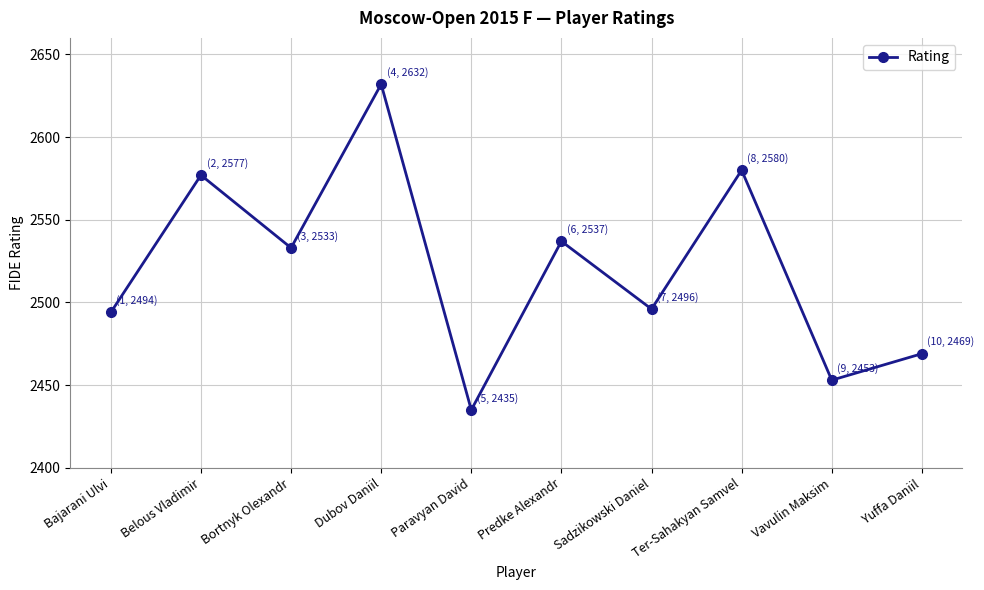

Is it true that the value at Predke Alexandr is 2537?

True